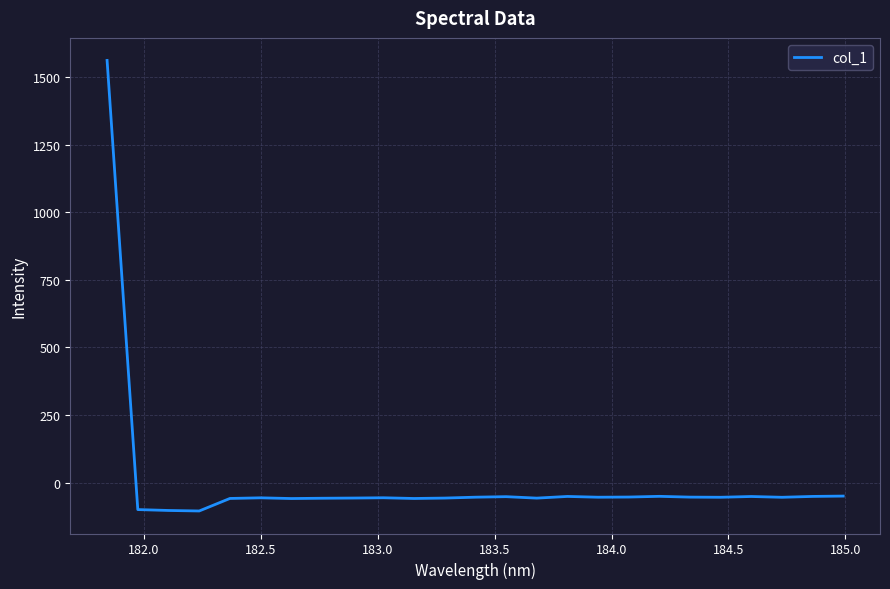

What is the sum of all values?

100.7